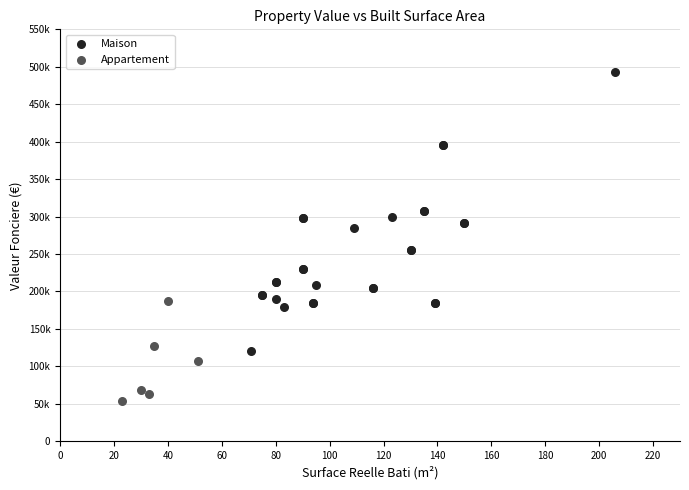

Which series has the largest Y range (max minus min)?

Maison